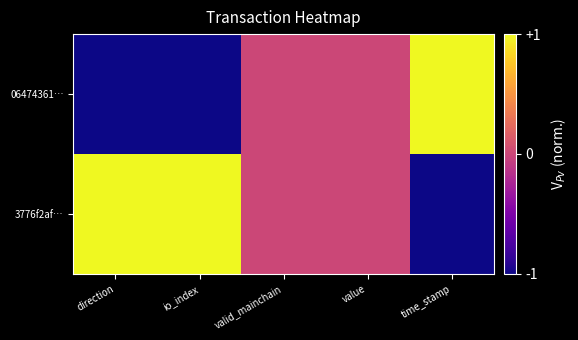

Which series changed the most between io_index and valid_mainchain?

06474361…